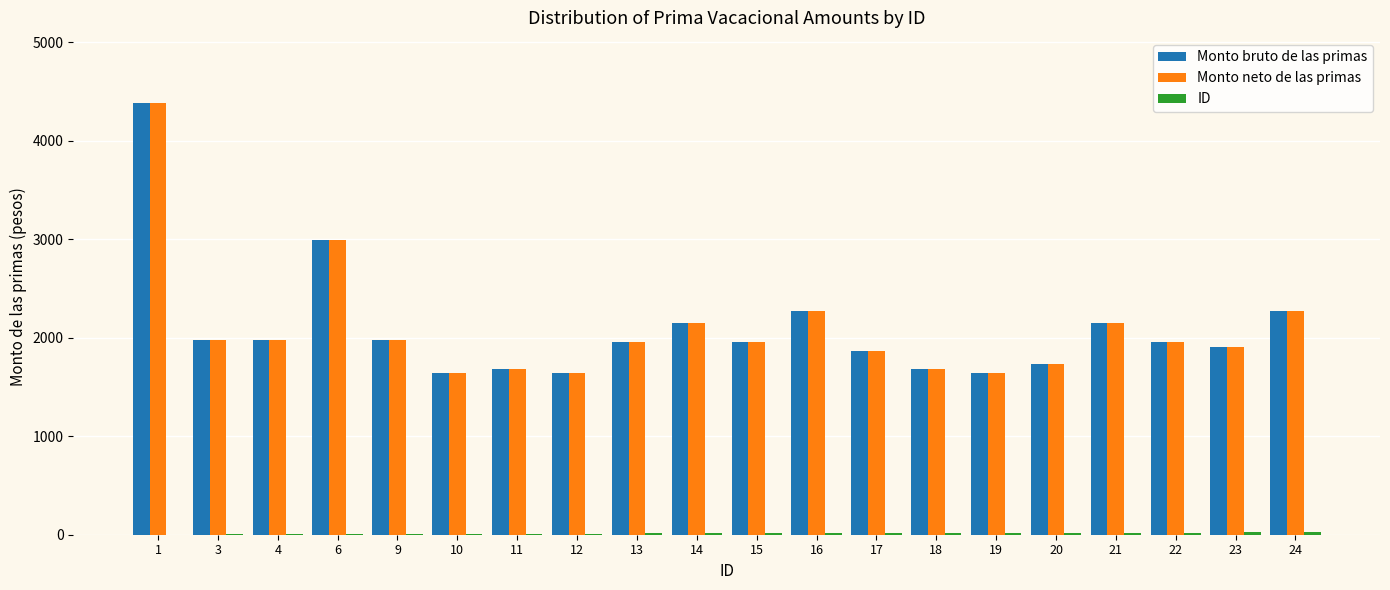

What is the greatest value displayed?

4386.0